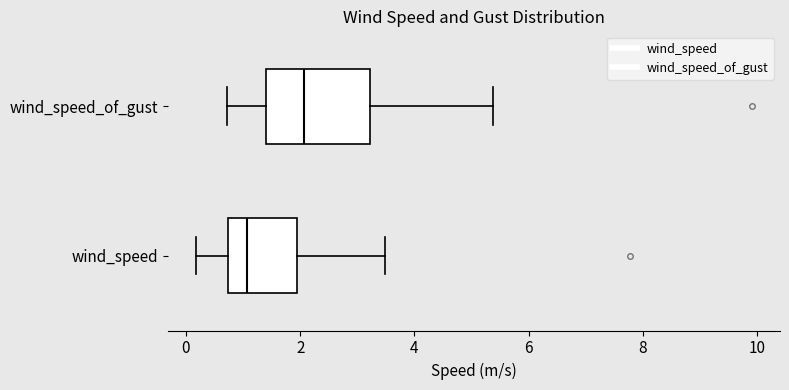

Reading bottom to top, read every box against the x-axis: the position of its median line, the range the box covers, and the ends of its whiskers. The values are not printed on the chart, so give them approximately, as read against the axis.

wind_speed: median 1.0, box 0.8 to 2.0, whiskers 0.2 to 3.4
wind_speed_of_gust: median 2.0, box 1.4 to 3.2, whiskers 0.8 to 5.4